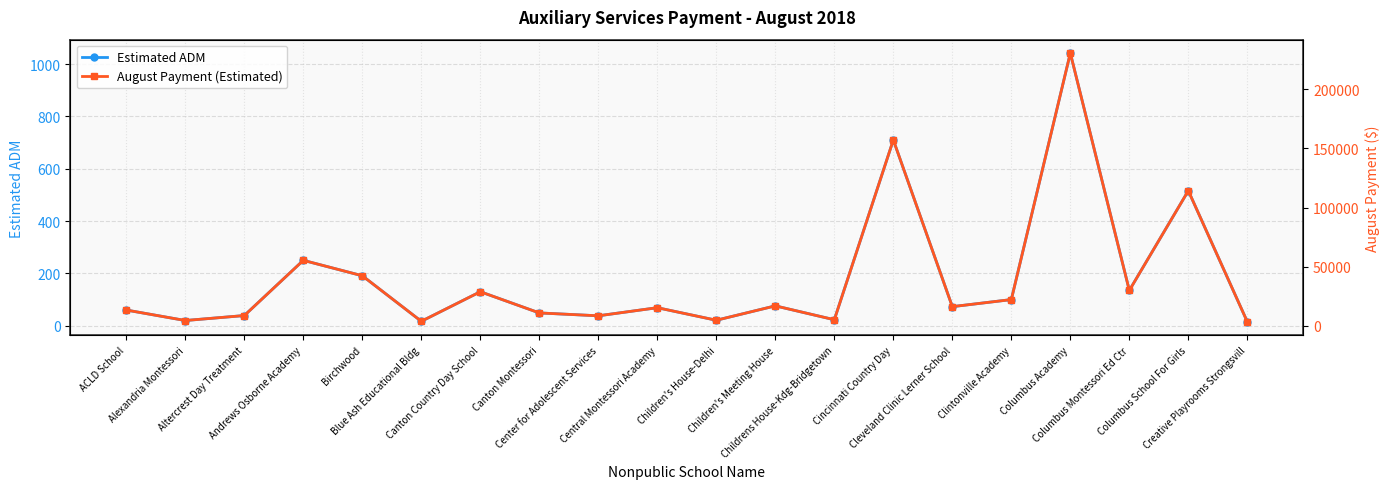

Reading right to left, what are all the values shown in this chart?

Estimated ADM: 15.0	516.0	135.0	1042.0	100.0	73.0	710.0	23.0	76.0	21.0	69.0	38.0	49.0	130.0	17.0	191.0	250.0	39.0	20.0	60.0
August Payment (Estimated): 3320.6	114228.2	29885.3	230670.1	22137.2	16160.2	157174.5	5091.6	16824.3	4648.8	15274.7	8412.1	10847.2	28778.4	3763.3	42282.1	55343.1	8633.5	4427.4	13282.4